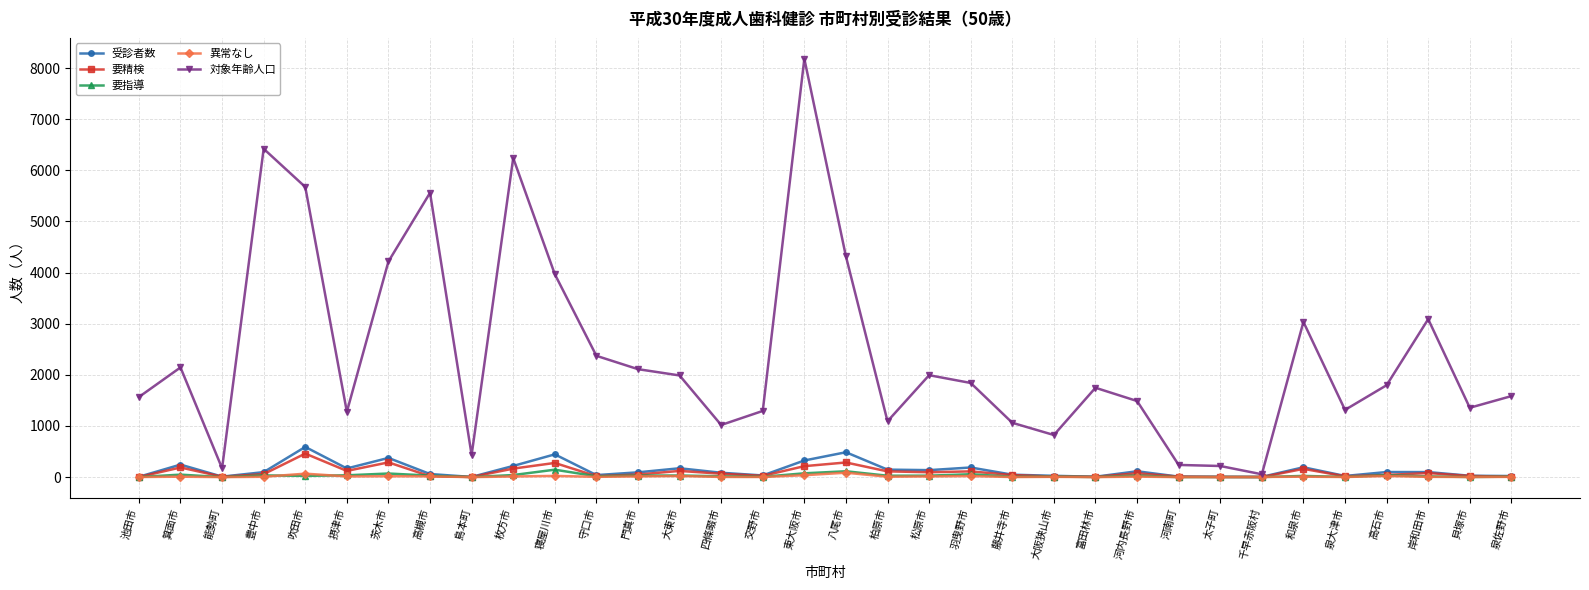

What is the label of the 33rd point from the right?

箕面市